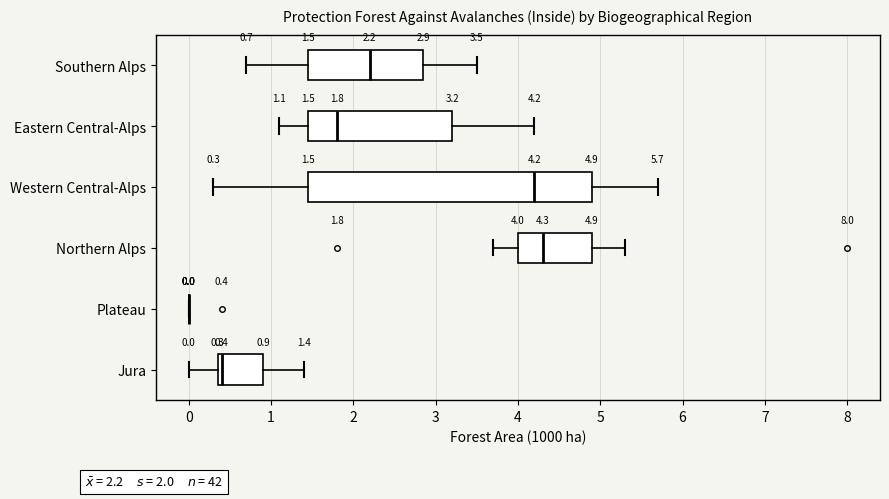

Comparing the boxes themselves (not the whiskers), which one is the widest?

Western Central-Alps